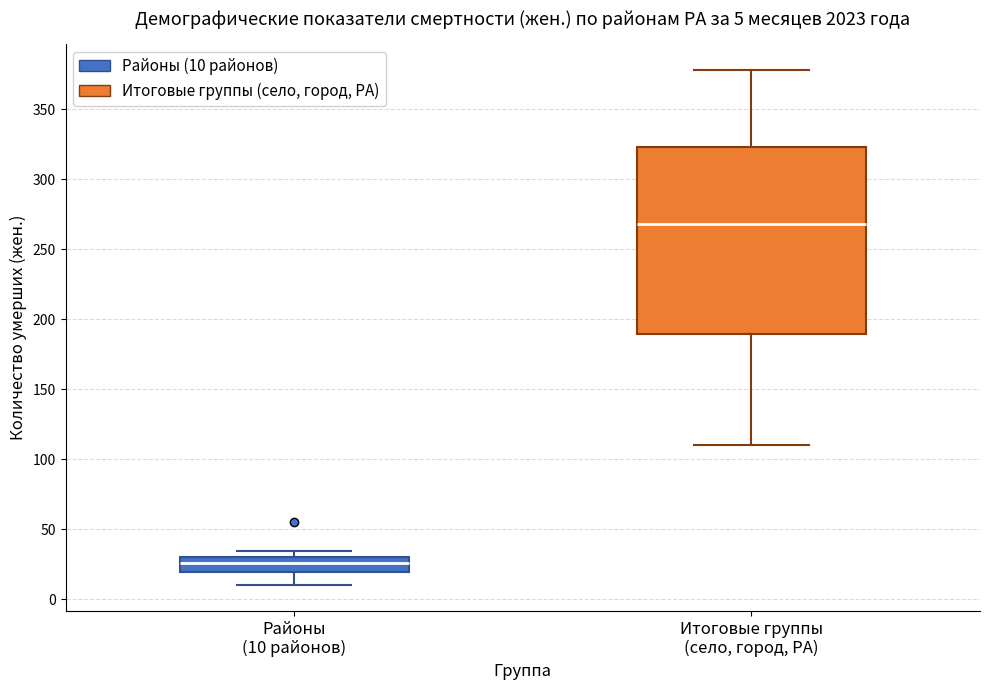

Which box's median line is the lowest?

Районы (10 районов)